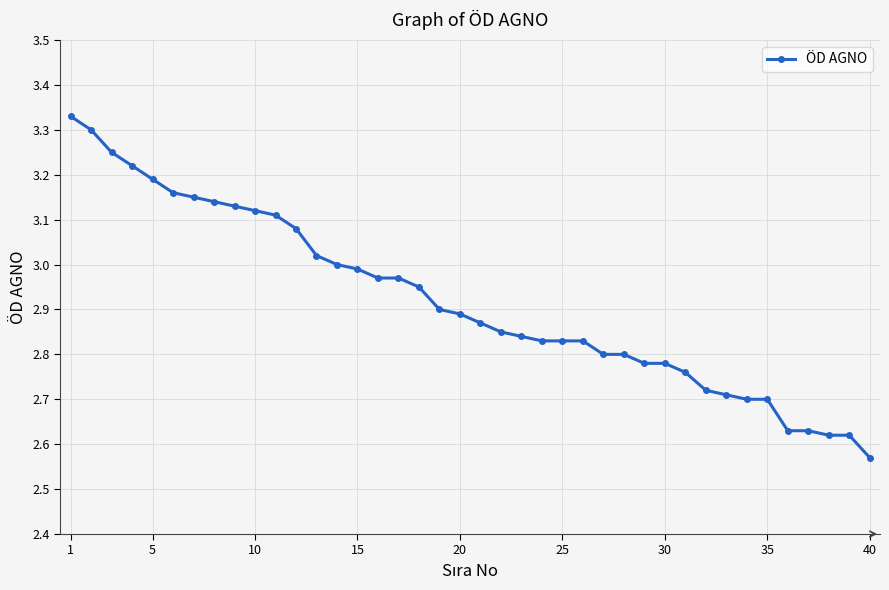

Does the chart display data point markers on the line(s)?

Yes